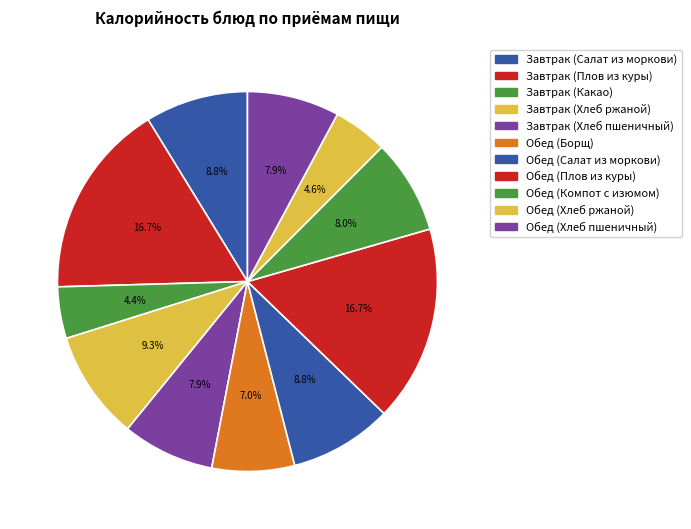

Is there a majority slice in this chart?

No